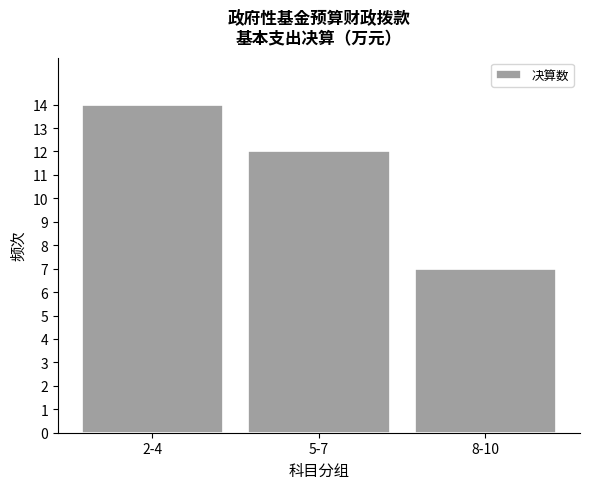

Reading left to right, what are all the values shown in this chart?

14	12	7